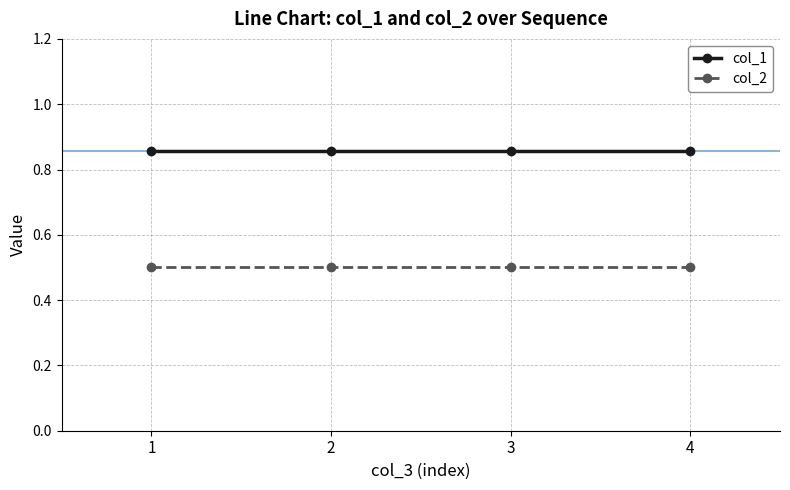

True or false: col_1 and col_2 intersect in this chart.

False